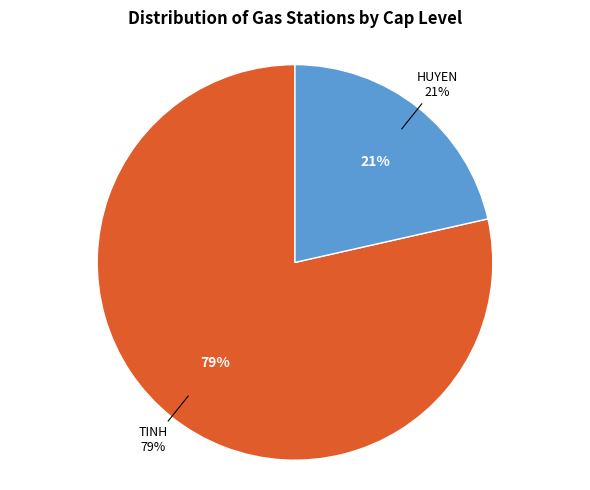

To the nearest percent, what percentage of the pie is TINH?

79%